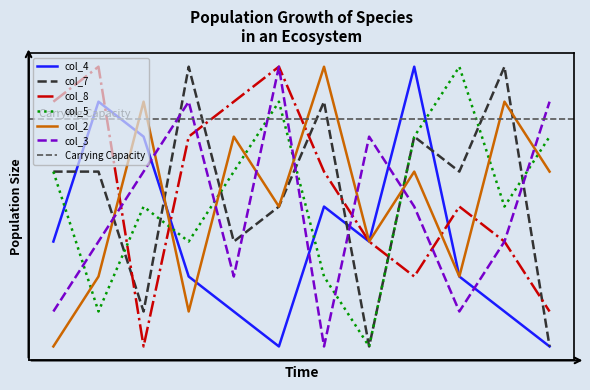

At which category does the chart reach its peak across all series?

3